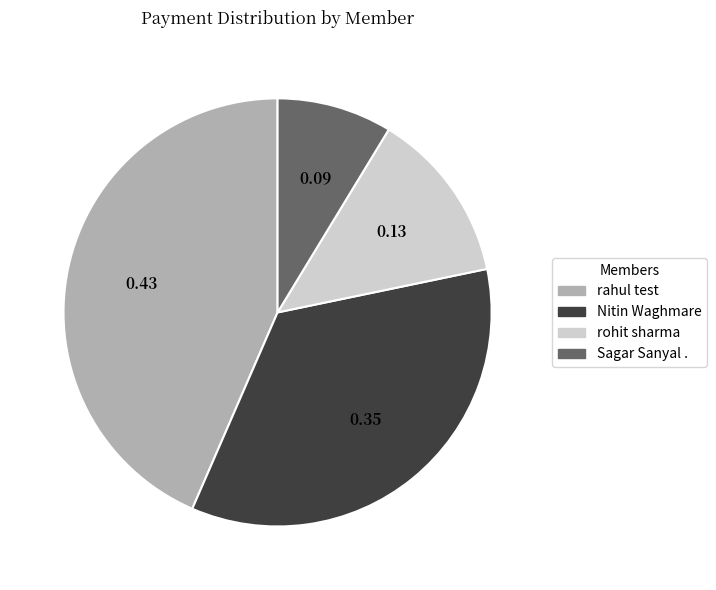

Approximately how many times larger is the value at rohit sharma compared to Nitin Waghmare?

0.4